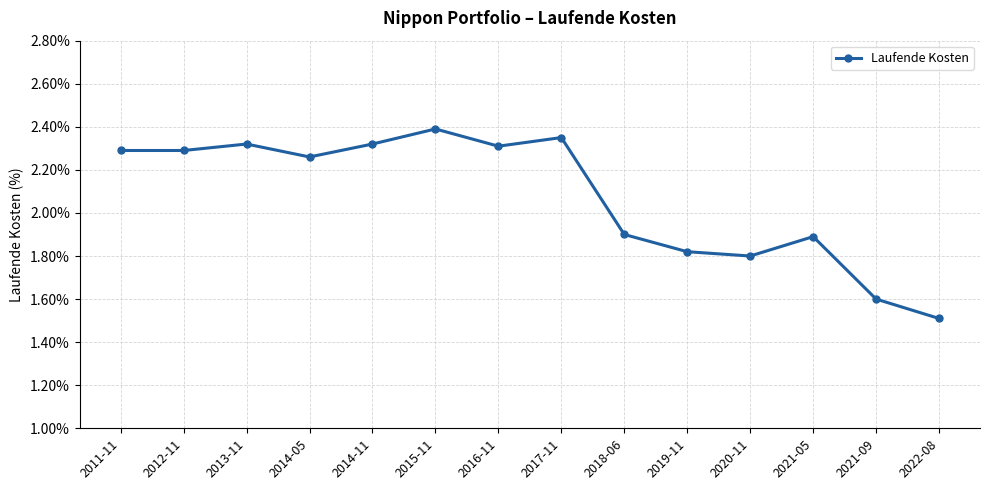

Count the number of values greater than 2.

8